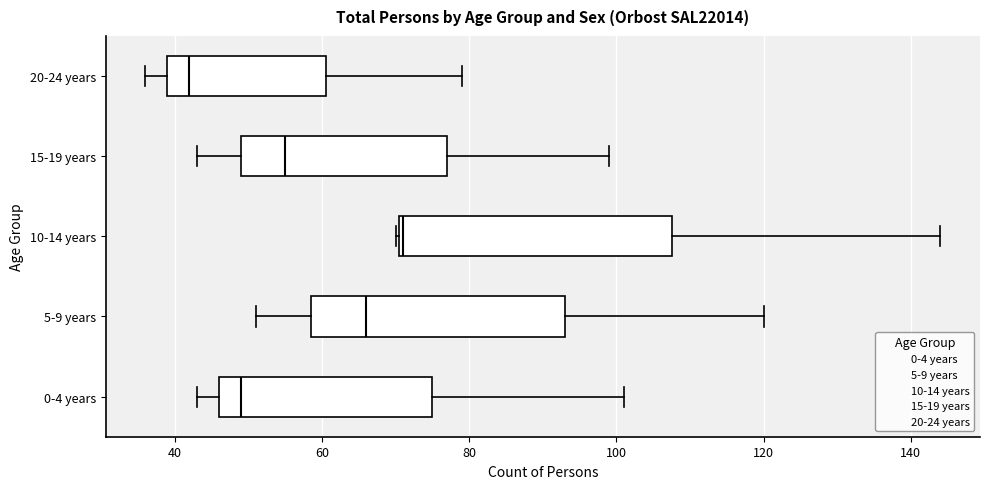

Where does the right whisker of the box for 10-14 years end on the x-axis? The values are not printed on the chart, so give them approximately, as read against the axis.

144